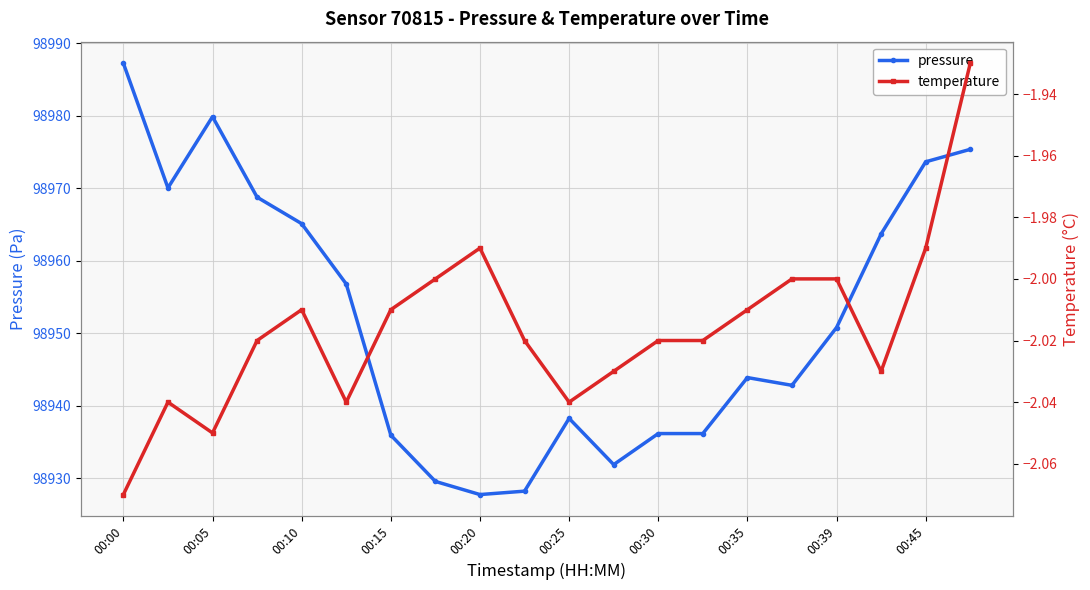

True or false: pressure and temperature intersect in this chart.

False